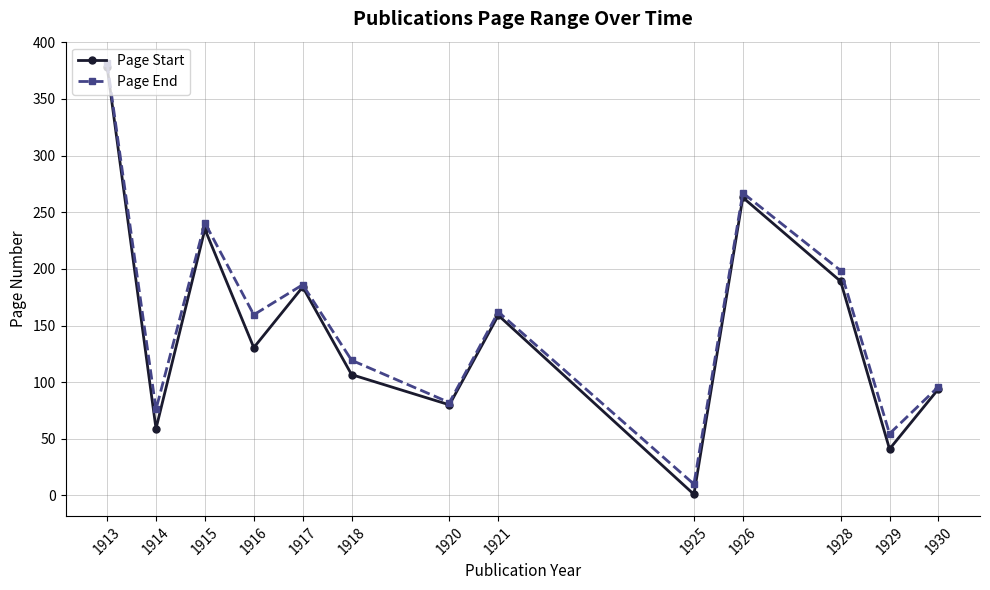

What is the value of the Page Start point at the 12th from the left?

41.0